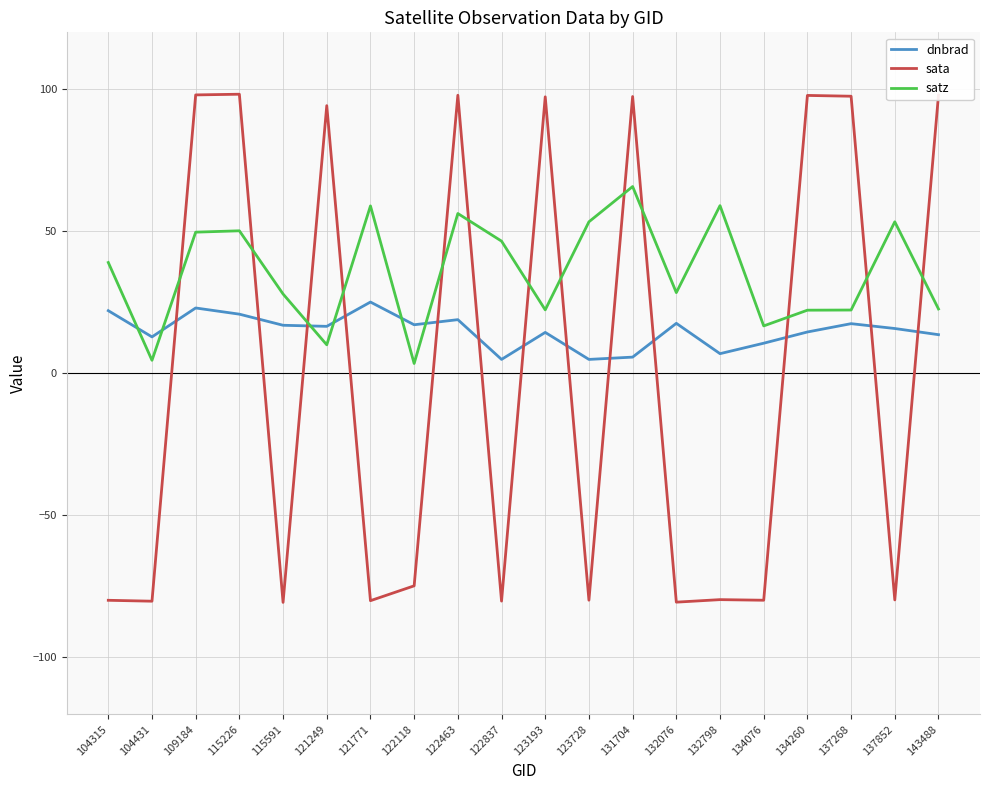

True or false: satz has more than 0 points higher than both neighbors.

True